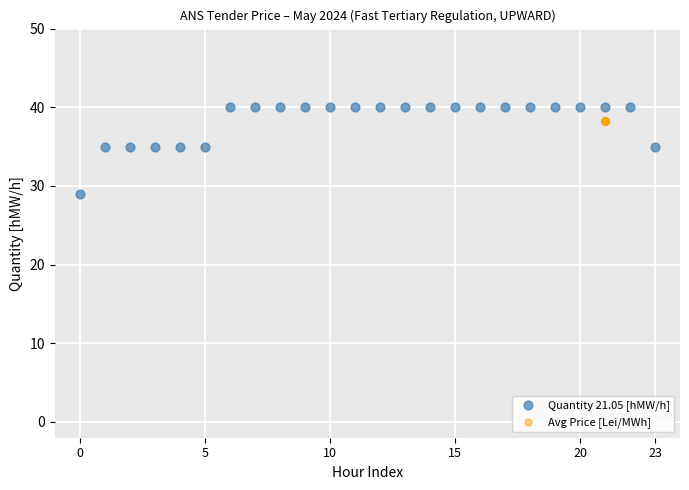

Which series contains the lowest Y value?

Quantity 21.05 [hMW/h]